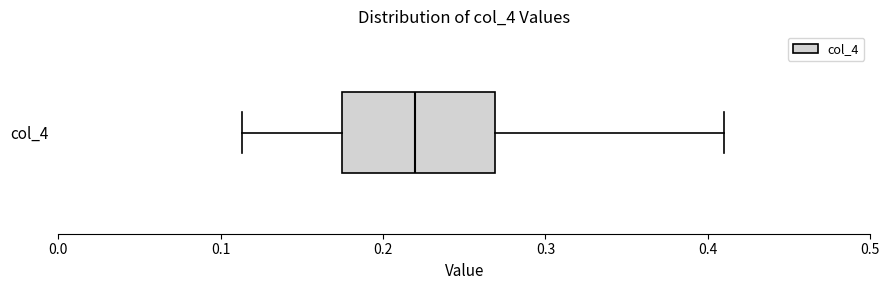

Read this box plot against the x-axis: the position of the median line, the range covered by the box, and the ends of both whiskers. The values are not printed on the chart, so give them approximately, as read against the axis.

median 0.22, box 0.17 to 0.27, whiskers 0.11 to 0.41